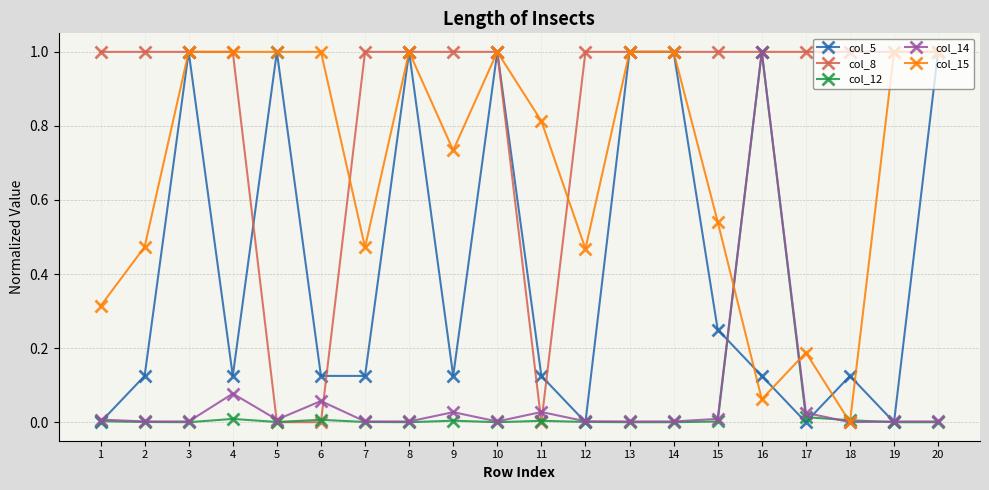

Which series has the largest total across all categories?

col_8